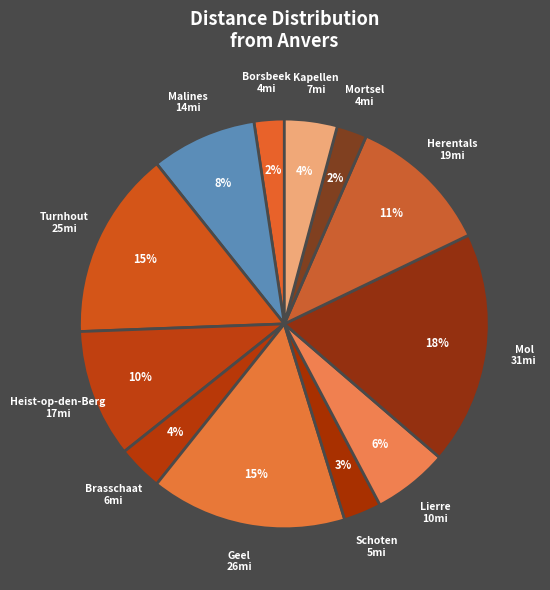

To the nearest percent, what portion does Malines represent?

8%